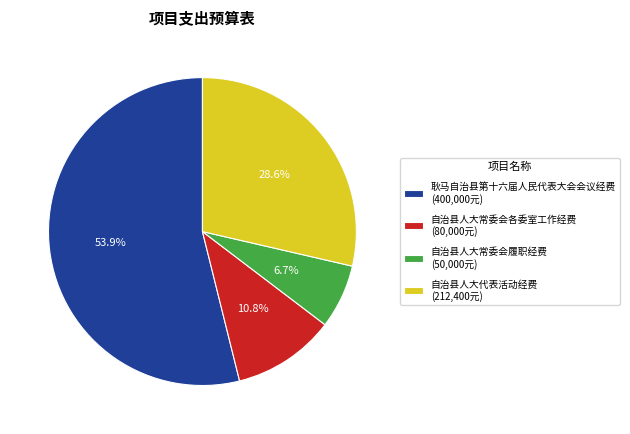

Count the number of slices in the pie.

4